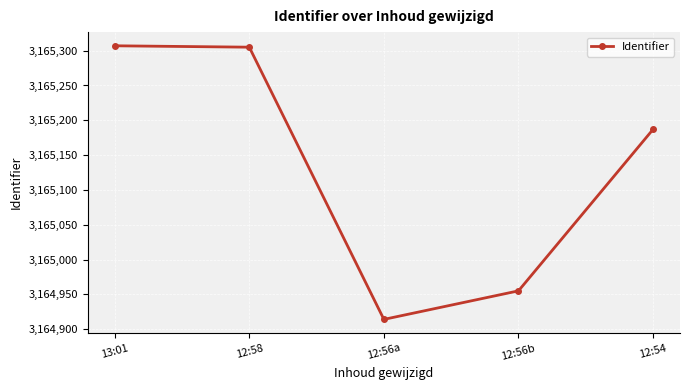

What is the difference between the values at 12:56a and 12:58?

391